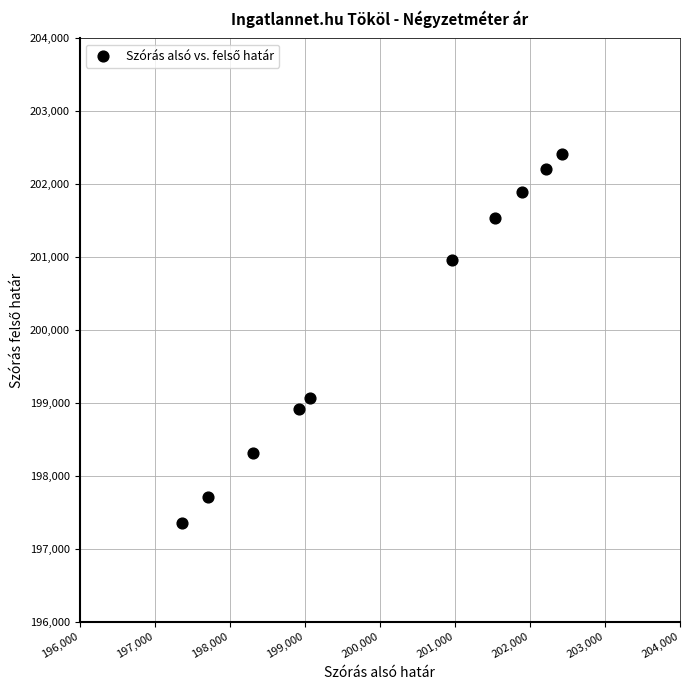

What Y value in the scatter plot is closest to 199892?

199071